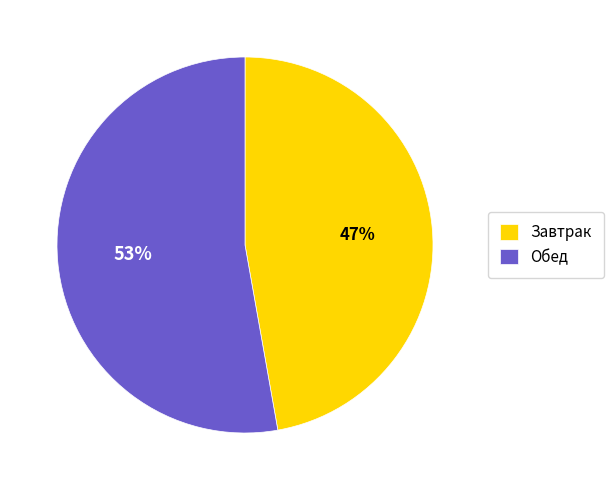

To the nearest percent, what is the difference between the largest and smallest slice percentages?

6%